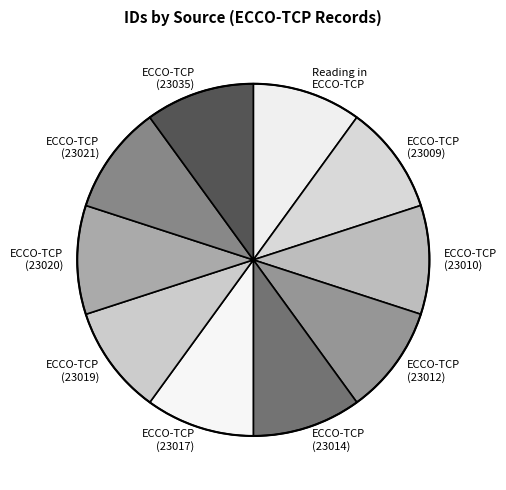

What is the ratio of the value at ECCO-TCP (23019) to the value at ECCO-TCP (23009)?

1.0